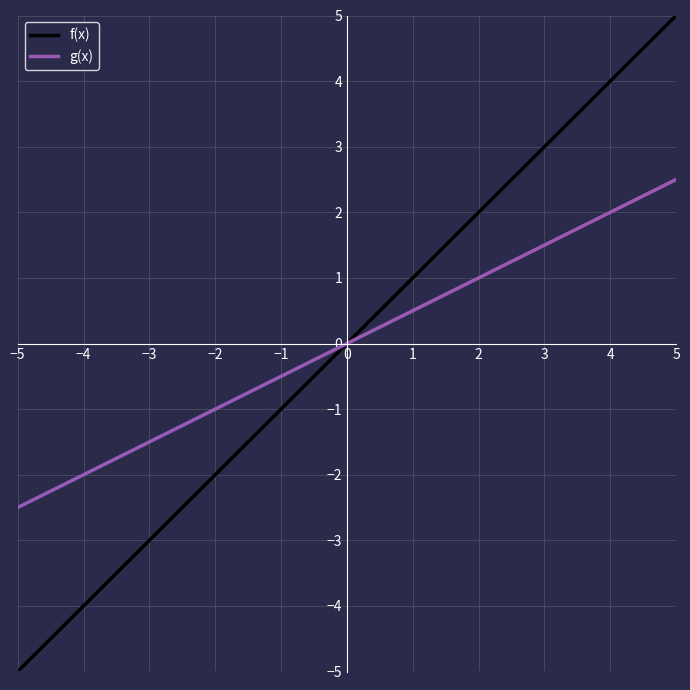

How many categories are shown in the chart?

11